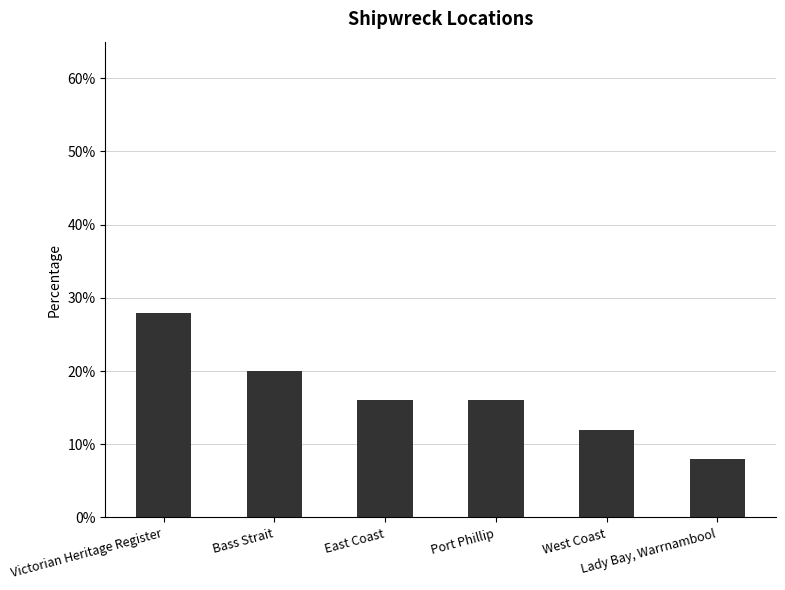

What is the value of the 1st bar from the left?

0.3